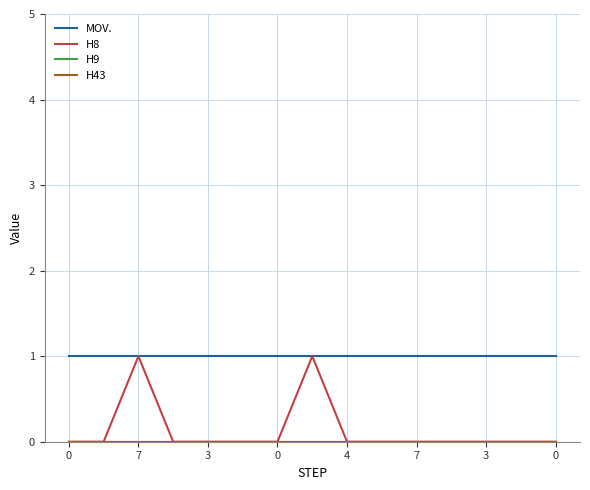

Does the chart have visible grid lines?

Yes